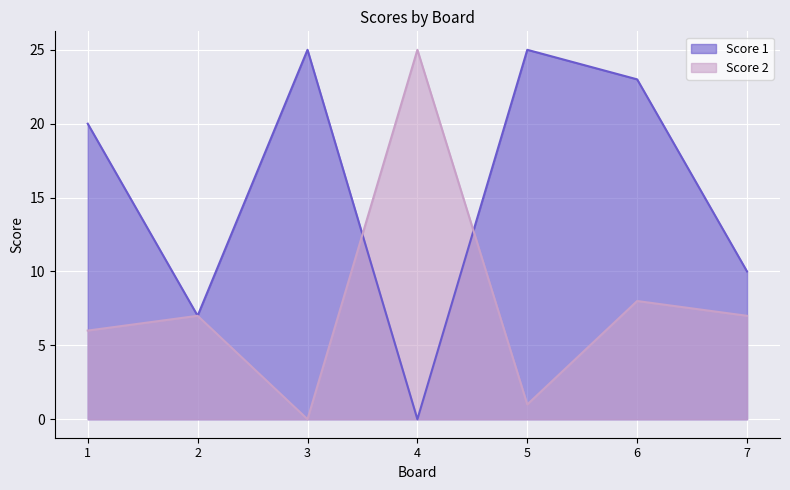

Count the number of data series in this chart.

2